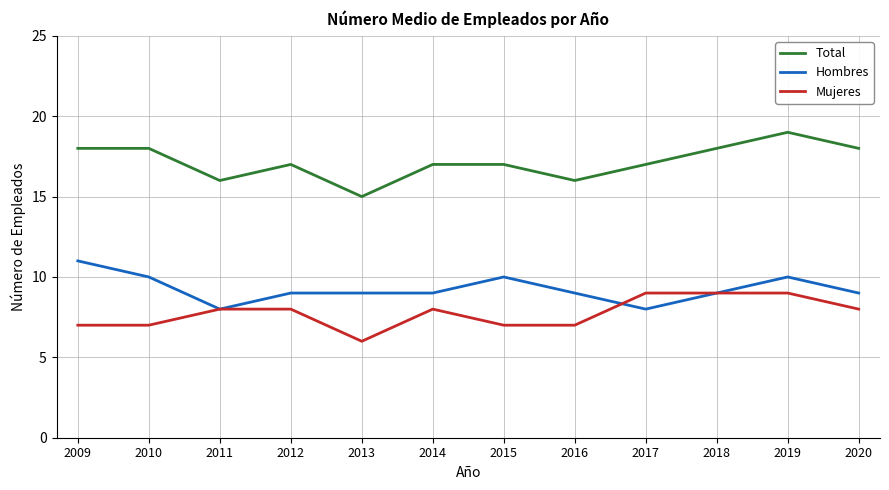

Does the chart display data point markers on the line(s)?

No